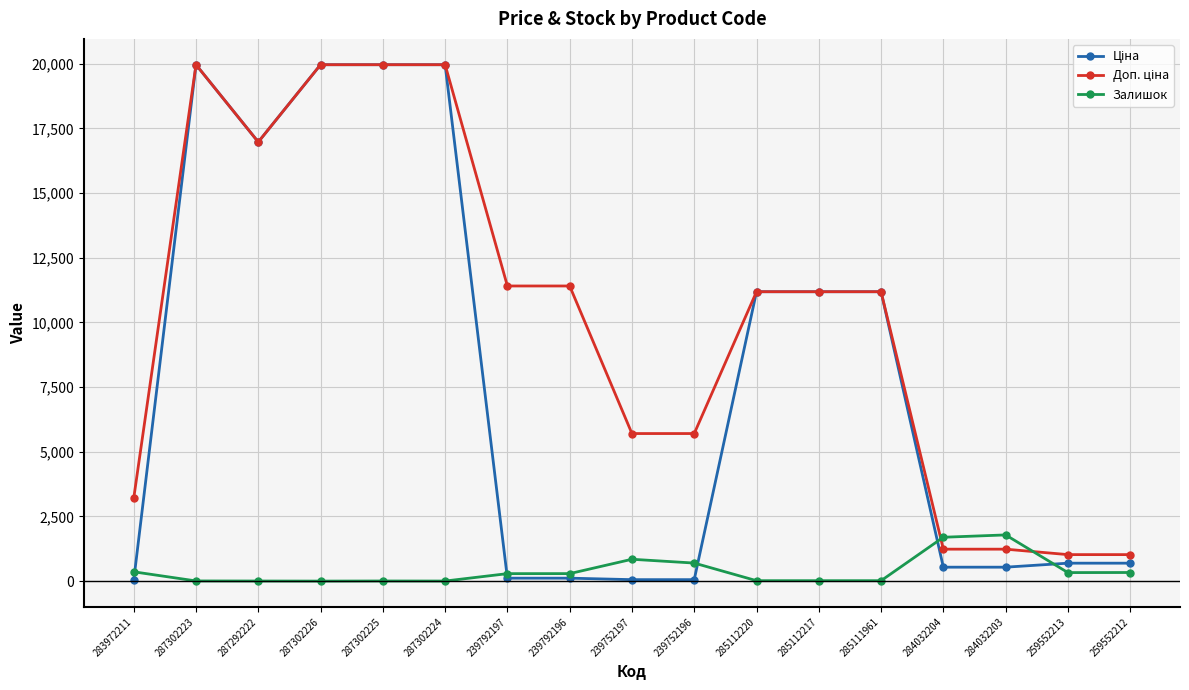

True or false: Залишок has a value of 845.0 at 239752197.

True